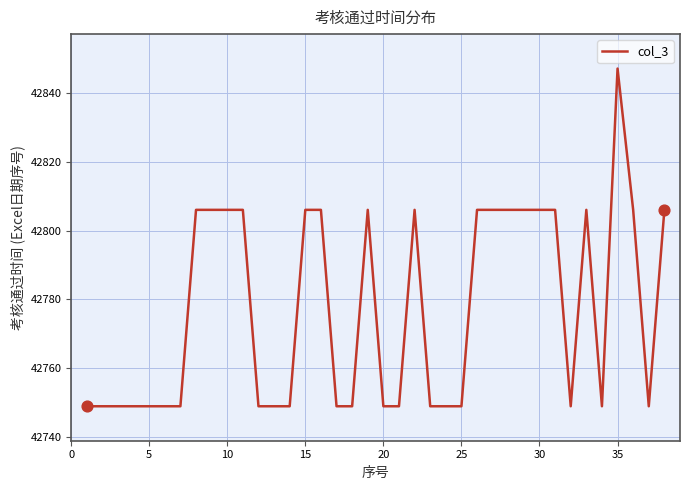

What is the maximum value shown in the chart?

42847